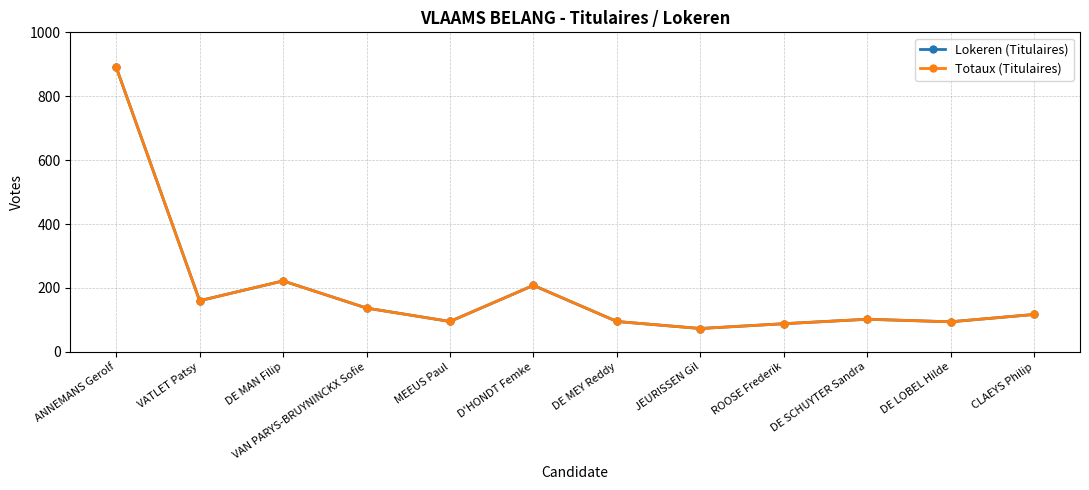

Where does the Lokeren (Titulaires) series first go above 117?

ANNEMANS Gerolf